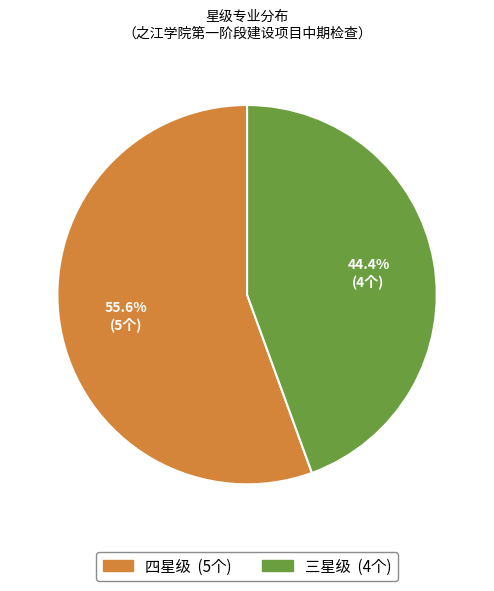

Count the number of slices in the pie.

2